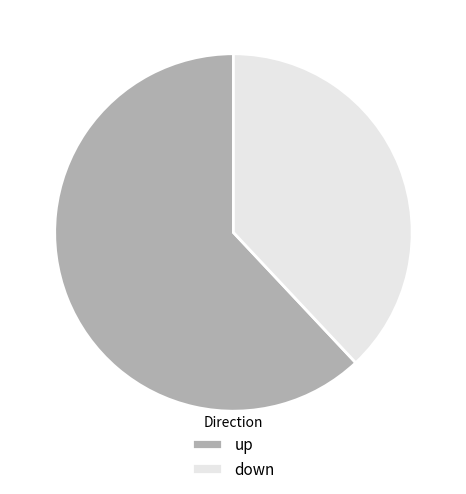

Is it true that up is 72% of the pie?

False